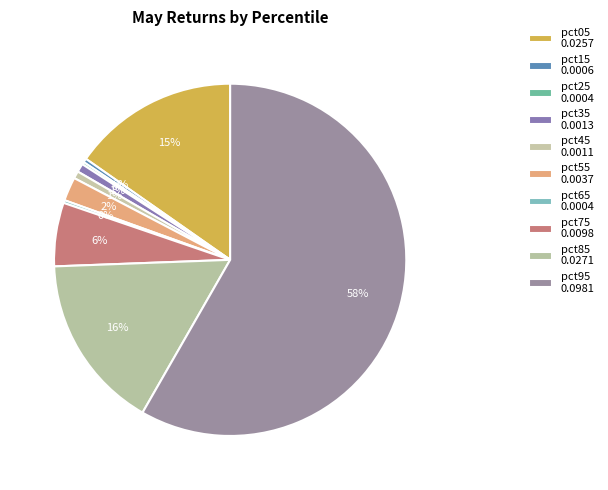

What percentage is NOT represented by pct25?

99.8%